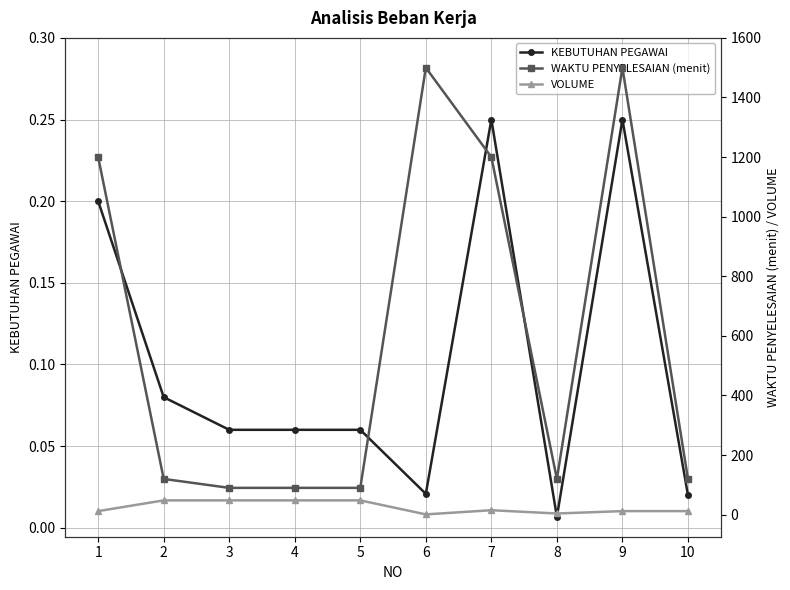

Reading left to right, extract all data points from this chart.

KEBUTUHAN PEGAWAI: 0.2	0.1	0.1	0.1	0.1	0.0	0.2	0.0	0.2	0.0
WAKTU PENYELESAIAN (menit): 1200.0	120.0	90.0	90.0	90.0	1500.0	1200.0	120.0	1500.0	120.0
VOLUME: 12.0	48.0	48.0	48.0	48.0	1.0	15.0	4.0	12.0	12.0